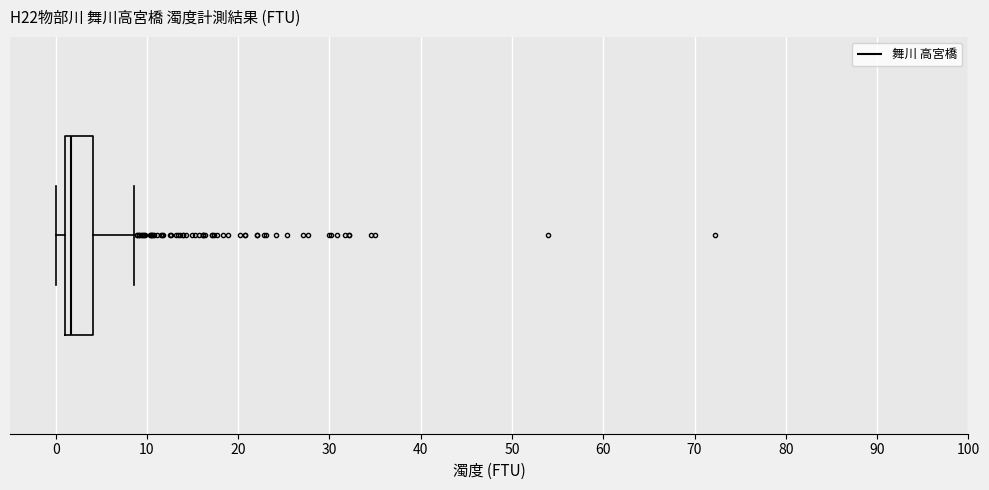

Transcribe this box plot: give where the median line is, the range the box spans, and where the two whiskers end, as read against the x-axis. The values are not printed on the chart, so give them approximately, as read against the axis.

median 2, box 1 to 4, whiskers 0 to 9